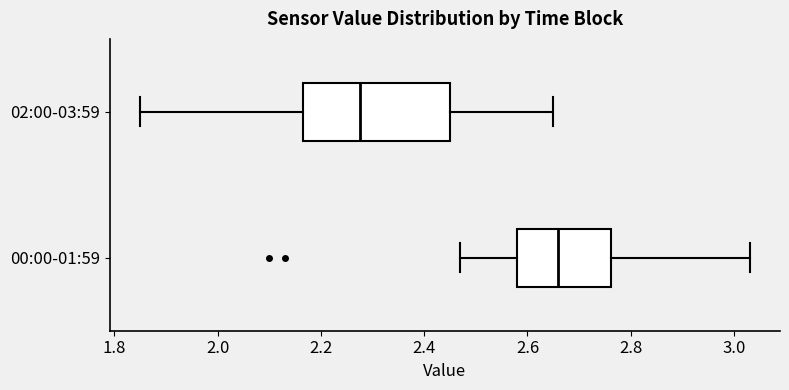

Reading bottom to top, transcribe this box plot: for each box, give where its median line is, the range the box spans, and where its two whiskers end, as read against the x-axis. The values are not printed on the chart, so give them approximately, as read against the axis.

00:00-01:59: median 2.66, box 2.58 to 2.76, whiskers 2.48 to 3.04
02:00-03:59: median 2.28, box 2.16 to 2.46, whiskers 1.86 to 2.66